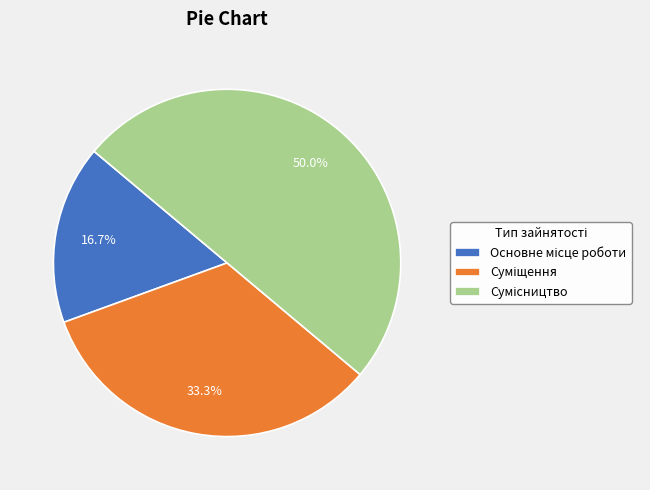

Does Основне місце роботи represent more than half of the total?

No